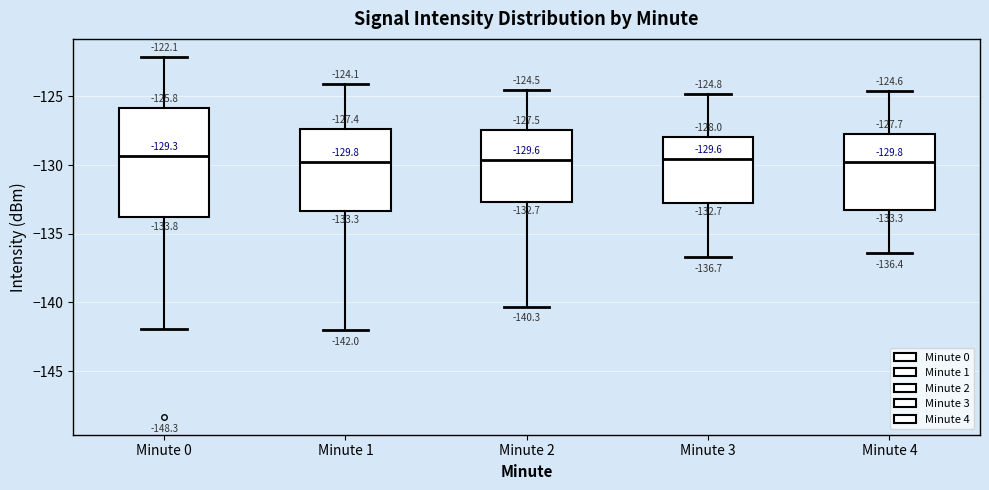

Which box is the tallest, from its lower edge to its upper edge?

Minute 0